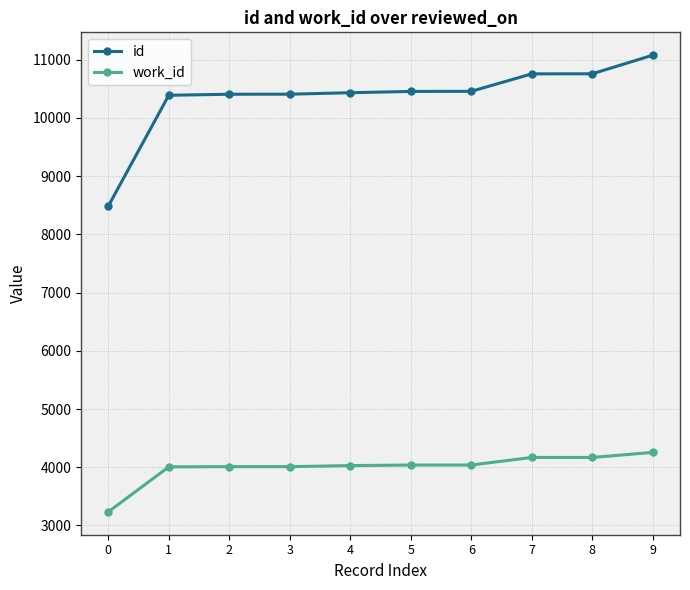

What is the difference between the highest and lowest values at 2?

6397